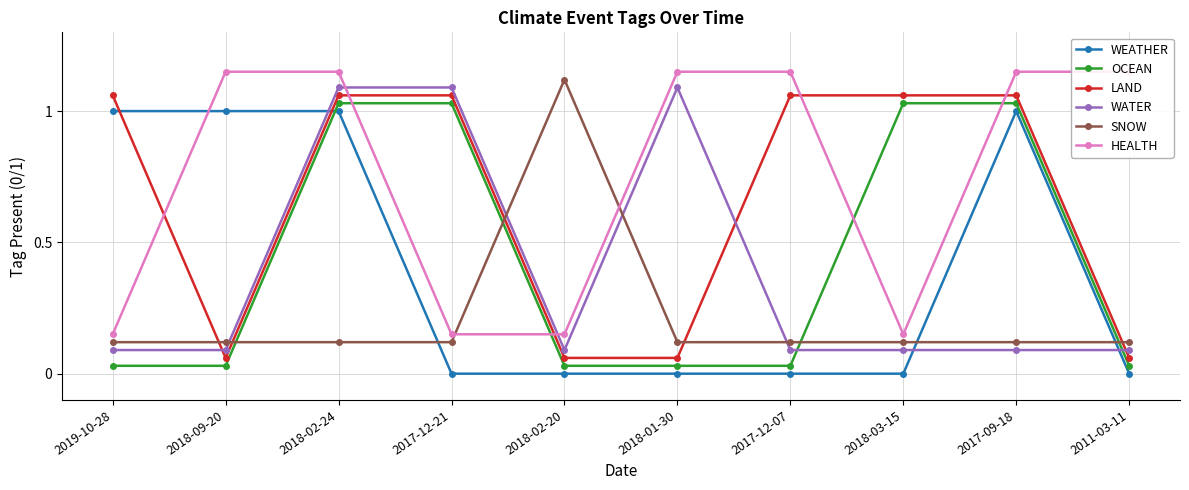

What is the average value of the SNOW series?

0.2